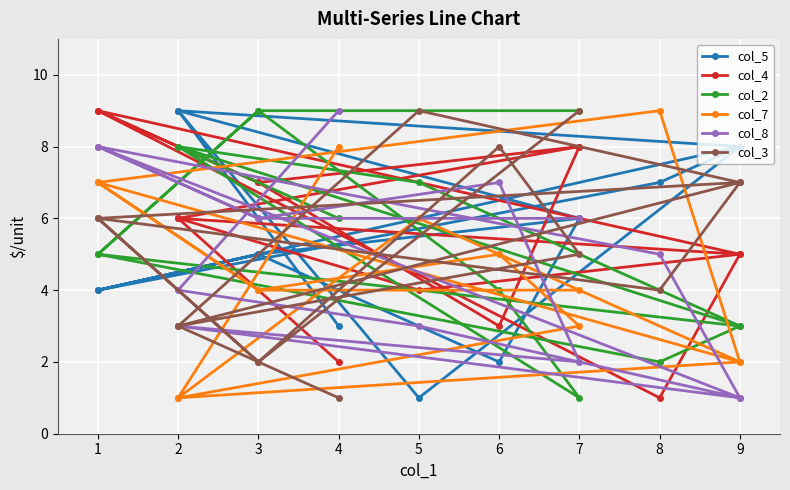

After their last crossing, which series has the higher values: col_5 or col_3?

col_5